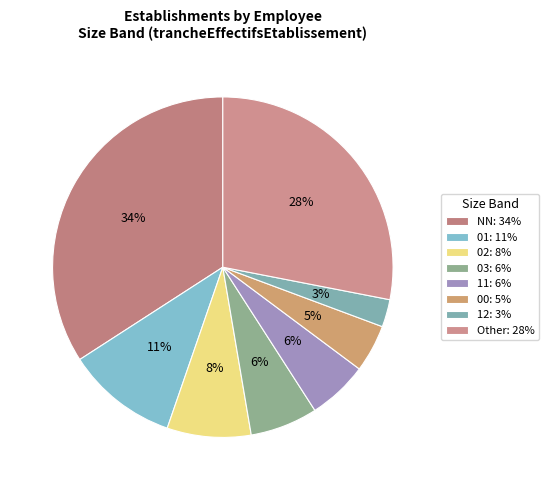

How much of the chart is everything except 12?

97.4%